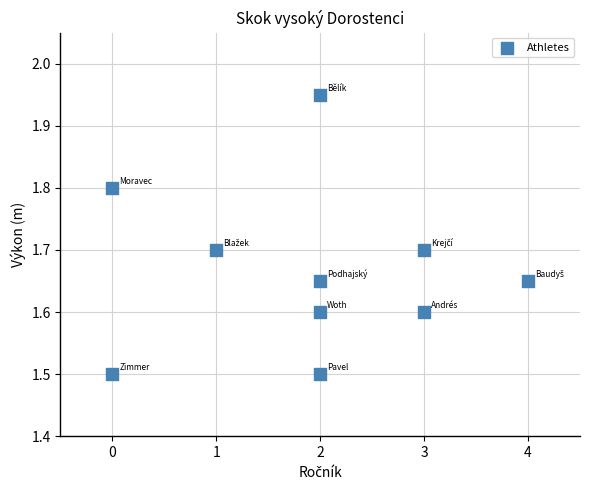

What is the average Y value?

1.7